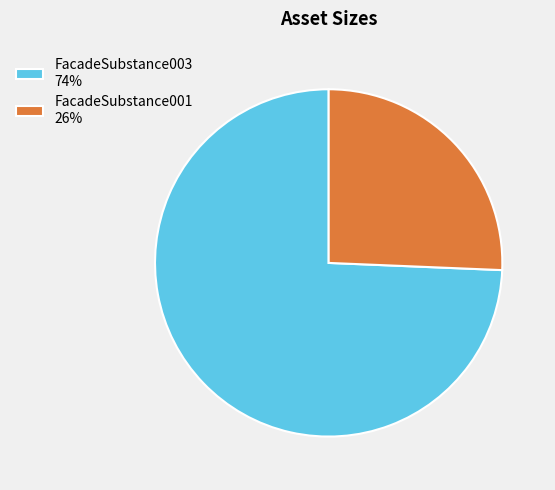

Between FacadeSubstance001 26% and FacadeSubstance003 74%, which is larger?

FacadeSubstance003 74%